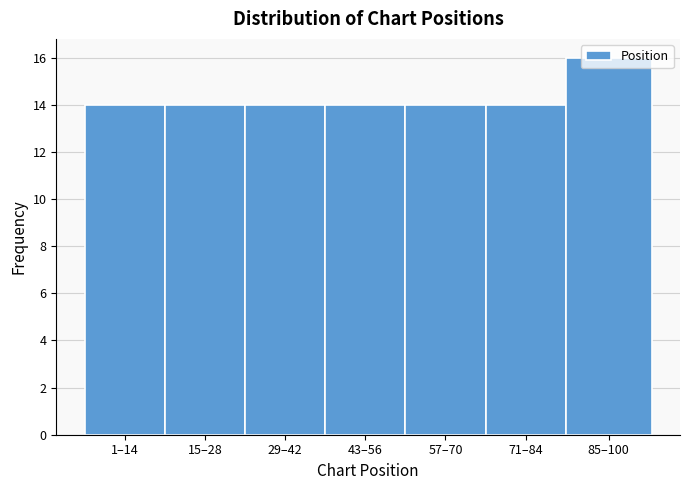

Which category has the highest value across all series?

85–100